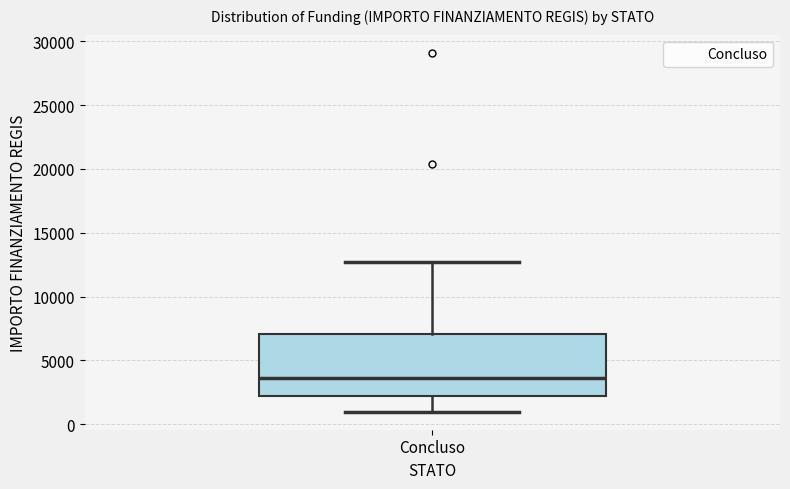

Transcribe this box plot: give where the median line is, the range the box spans, and where the two whiskers end, as read against the y-axis. The values are not printed on the chart, so give them approximately, as read against the axis.

median 3500, box 2000 to 7000, whiskers 1000 to 12500